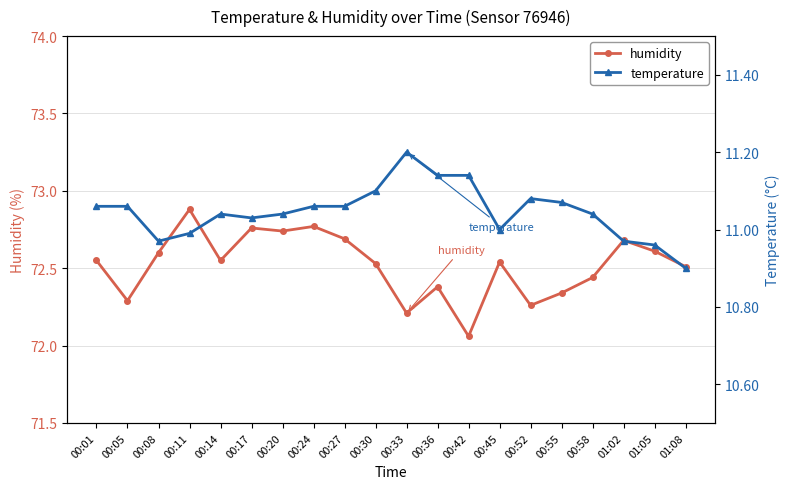

What are all the series names shown in the legend?

humidity, temperature